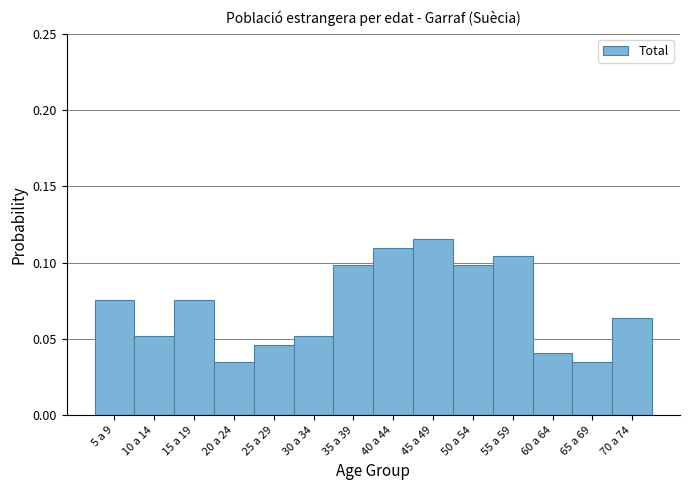

The value at 45 a 49 is 0.1. True or false?

True